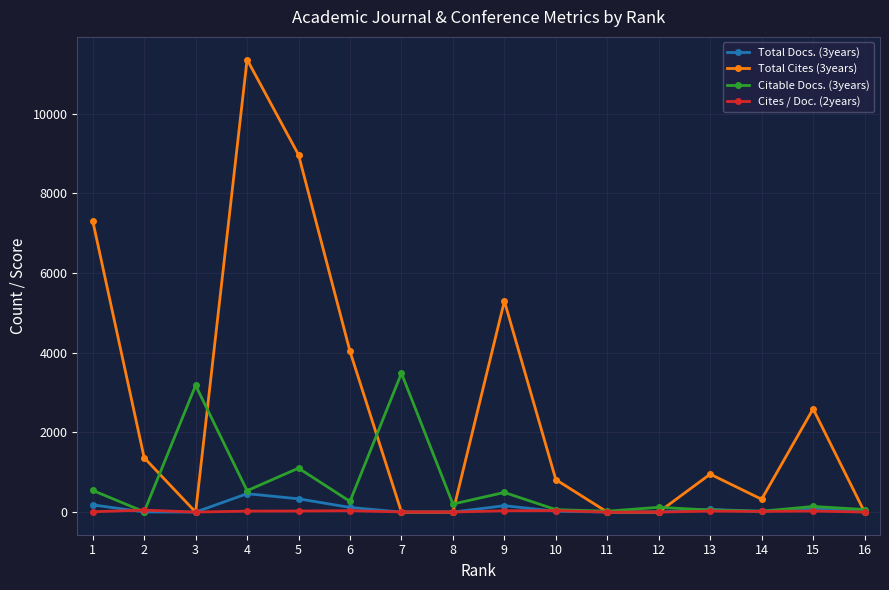

Is the value of Total Docs. (3years) at 11 greater than the value of Total Cites (3years) at 10?

No